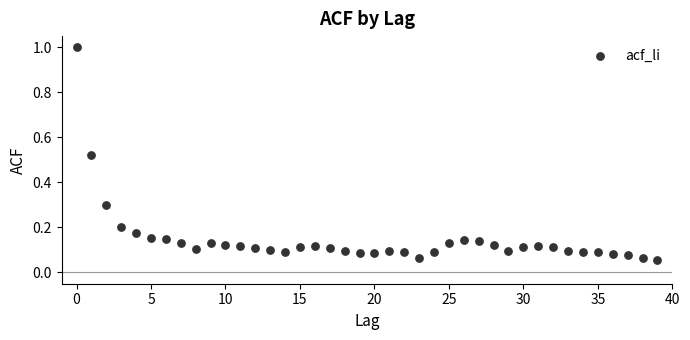

What is the range of Y values (max minus min)?

0.9